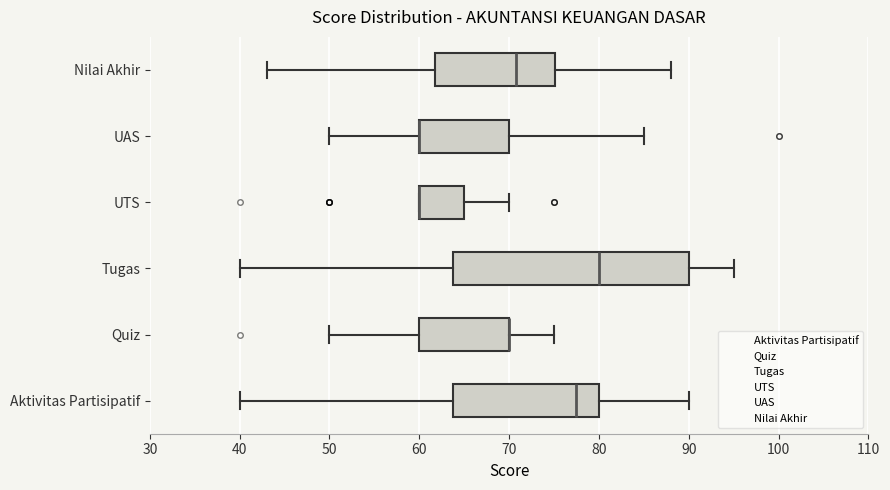

Where is the right edge of the box for UAS on the x-axis? The values are not printed on the chart, so give them approximately, as read against the axis.

70